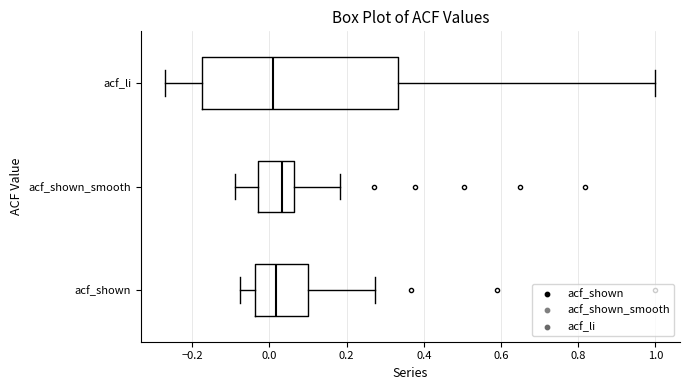

Which box is the widest, from its left edge to its right edge?

acf_li